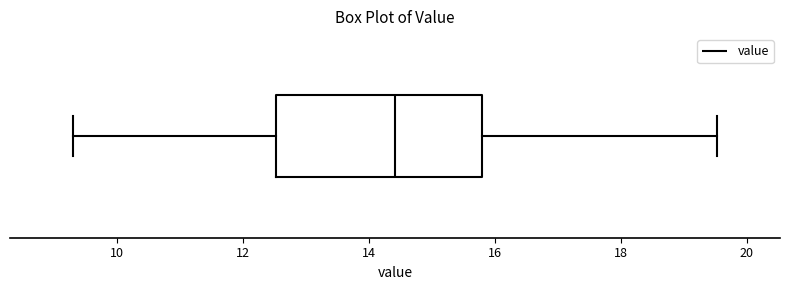

Transcribe this box plot: give where the median line is, the range the box spans, and where the two whiskers end, as read against the x-axis. The values are not printed on the chart, so give them approximately, as read against the axis.

median 14.4, box 12.6 to 15.8, whiskers 9.4 to 19.6